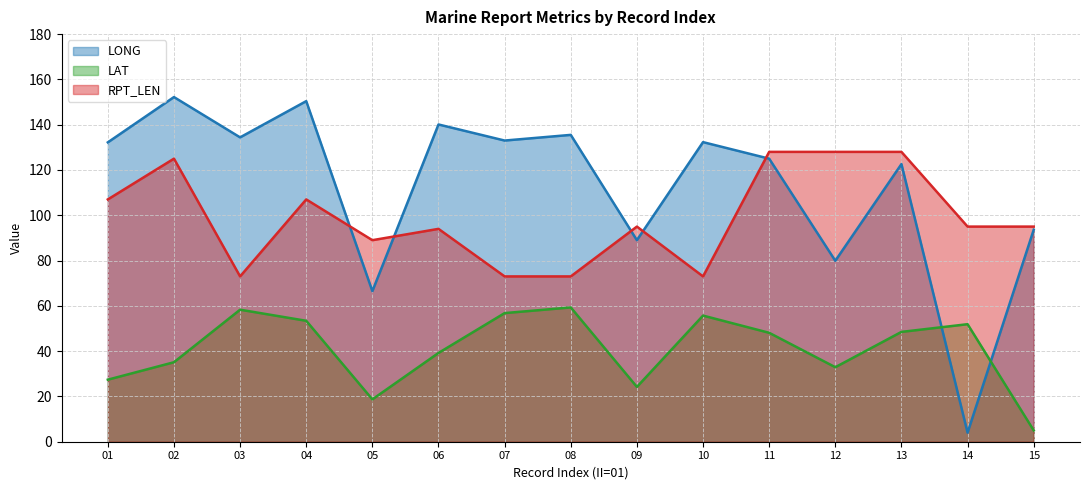

Which series has the largest total across all categories?

LONG